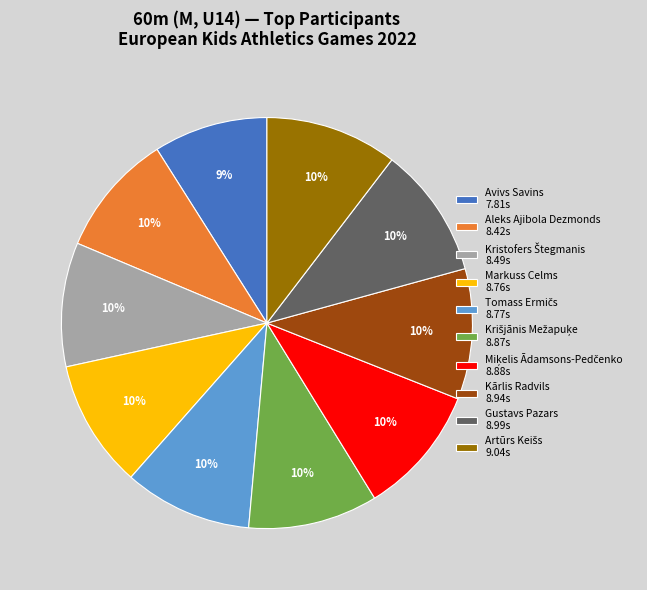

Do Gustavs Pazars 8.99s and Markuss Celms 8.76s together represent more than half of the pie?

No